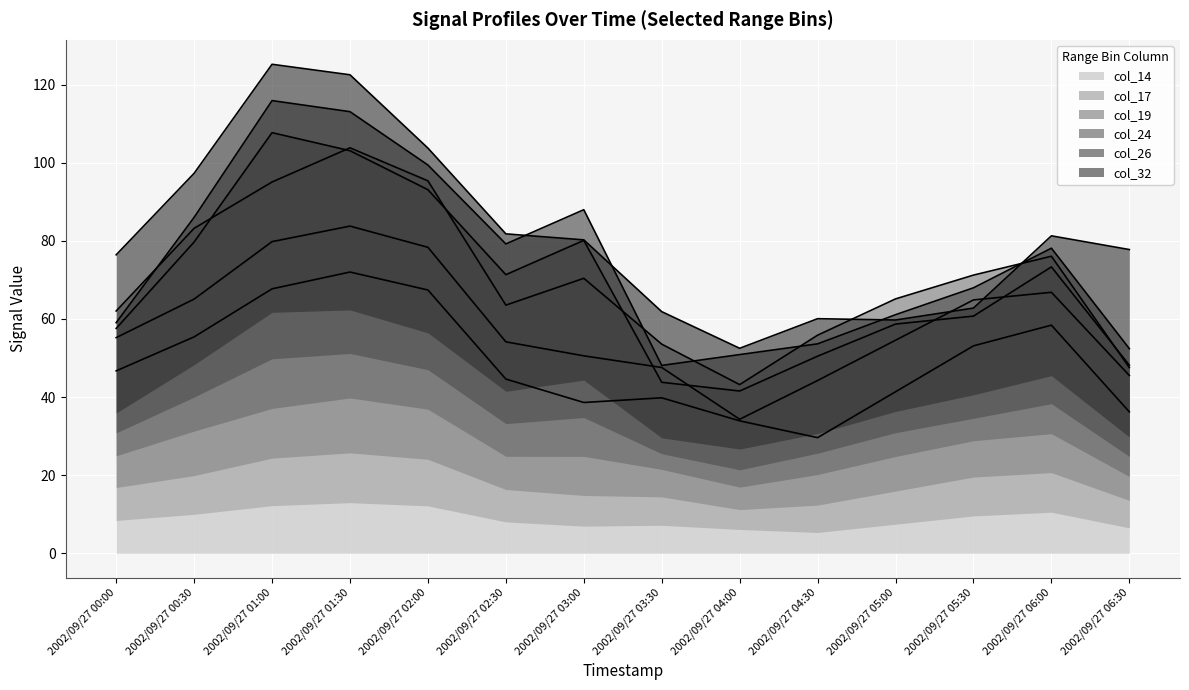

At how many categories does at least one series exceed 40?

14